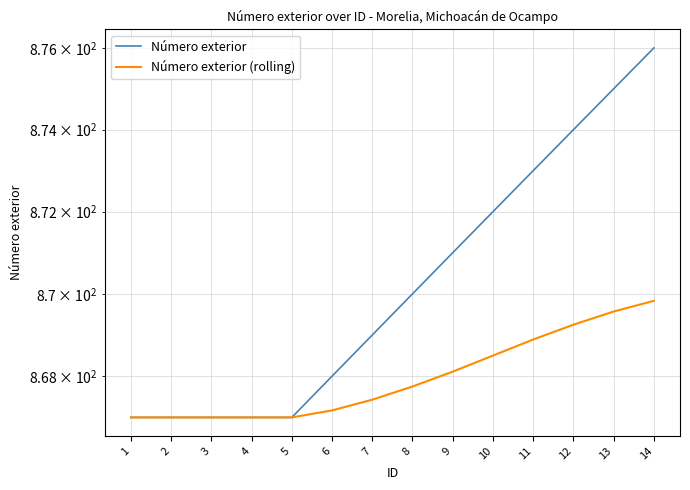

How many values in the Número exterior (rolling) series exceed 867?

9